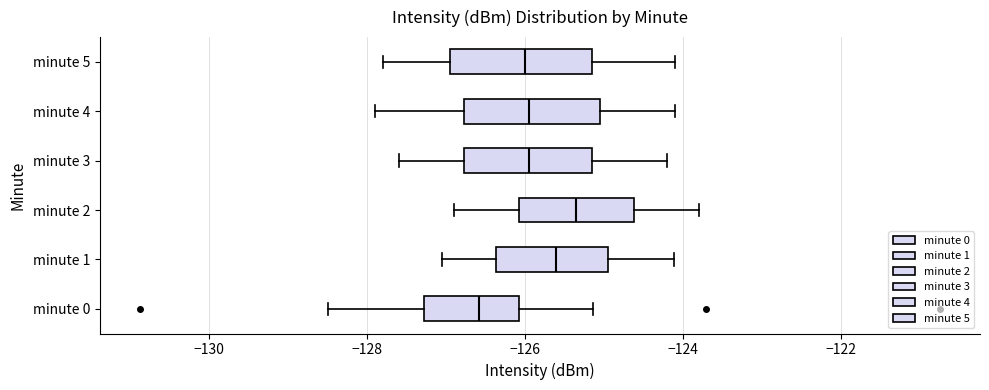

Reading bottom to top, read every box against the x-axis: the position of its median line, the range the box covers, and the ends of its whiskers. The values are not printed on the chart, so give them approximately, as read against the axis.

minute 0: median -126.6, box -127.2 to -126.0, whiskers -128.4 to -125.2
minute 1: median -125.6, box -126.4 to -125.0, whiskers -127.0 to -124.2
minute 2: median -125.4, box -126.0 to -124.6, whiskers -126.8 to -123.8
minute 3: median -126.0, box -126.8 to -125.2, whiskers -127.6 to -124.2
minute 4: median -126.0, box -126.8 to -125.0, whiskers -127.8 to -124.0
minute 5: median -126.0, box -127.0 to -125.2, whiskers -127.8 to -124.0